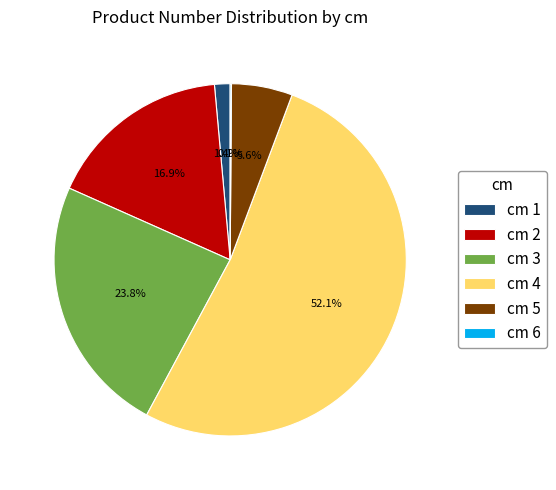

To the nearest percent, what is the difference between the largest and smallest slice percentages?

52%